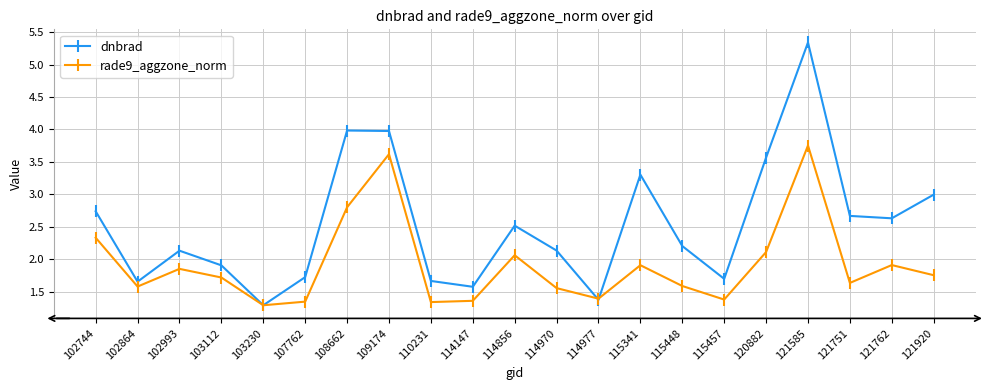

Which series has the largest range (max minus min)?

dnbrad